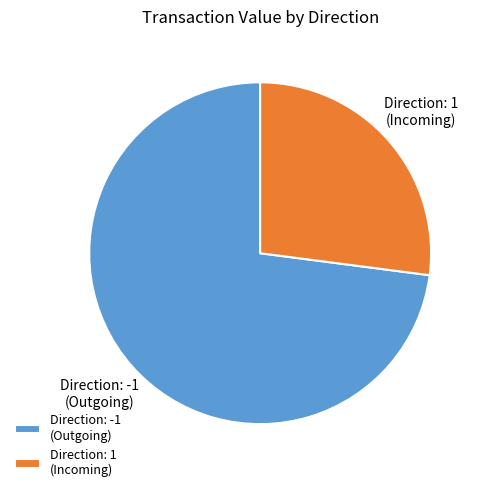

Is it true that Direction: 1 (Incoming) is 17% of the pie?

False